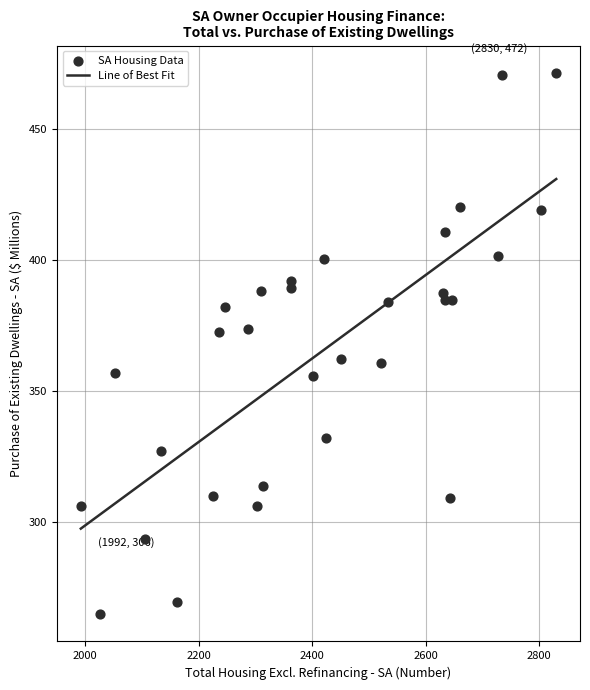

What is the range of X values (max minus min)?

838.0